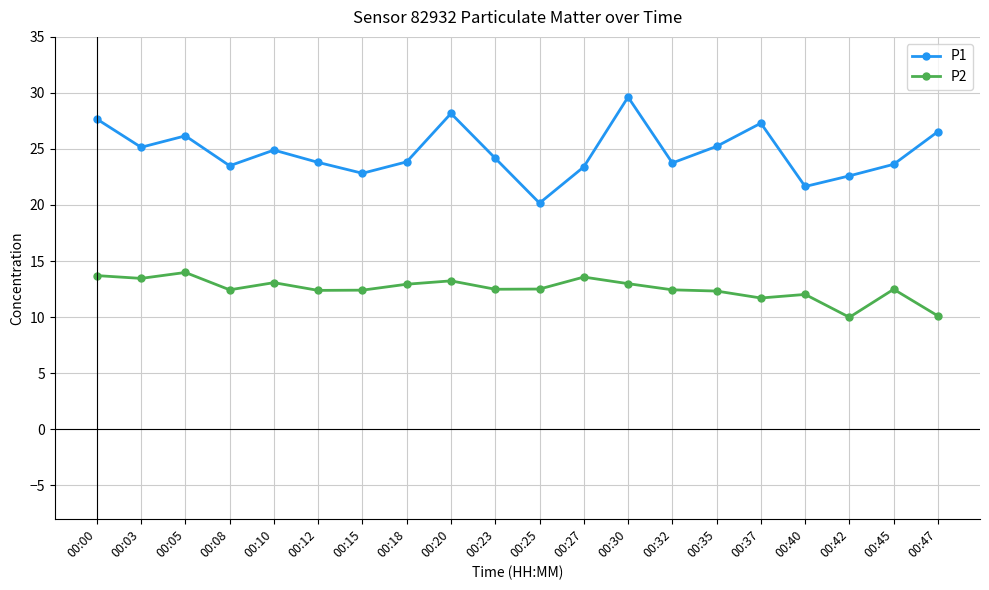

True or false: P1 and P2 cross at least once.

False